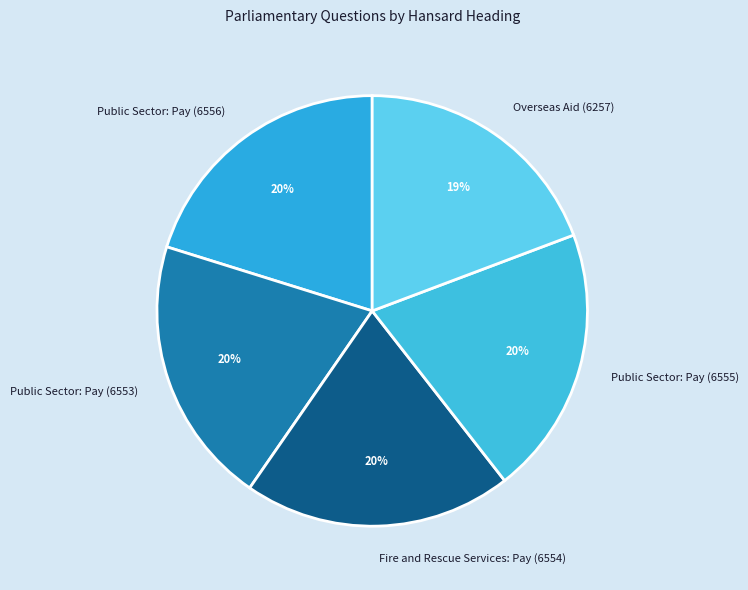

To the nearest percent, what is the difference between the largest and smallest slice percentages?

1%